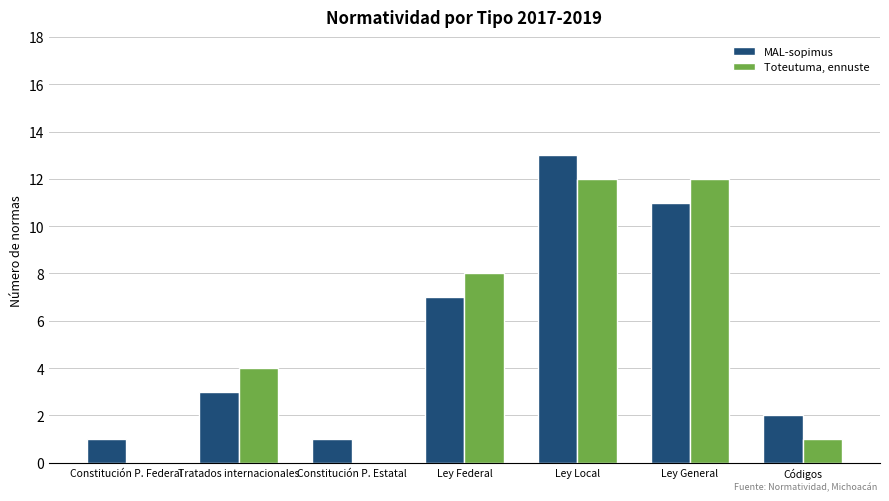

What is the spread (max minus min) of values at Constitución P. Federal?

1